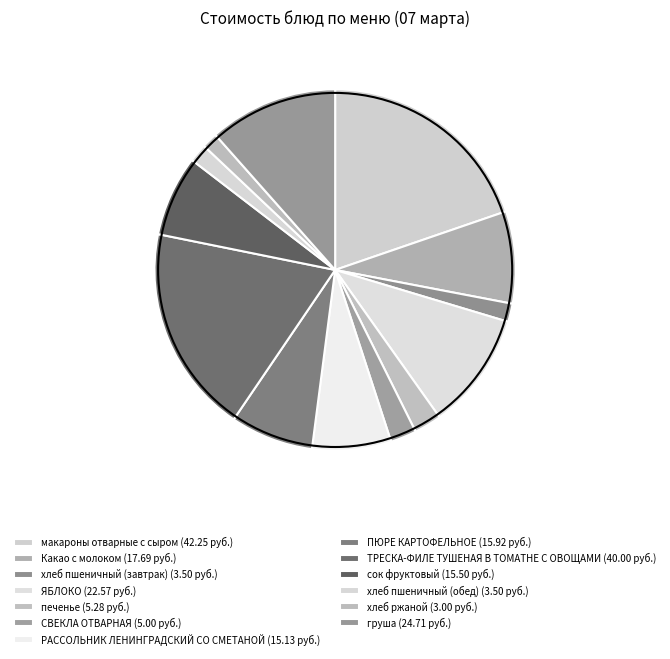

How many segments does this pie chart have?

13